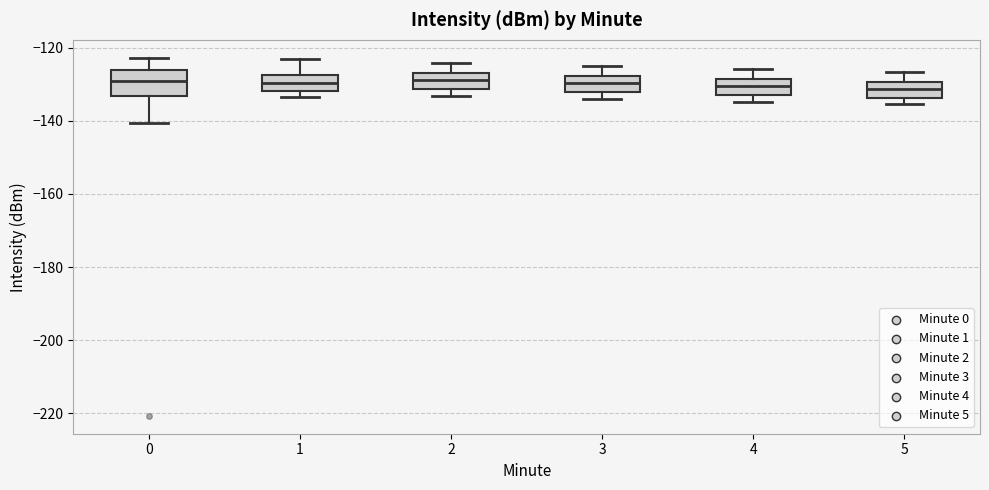

Which box is the tallest, from its lower edge to its upper edge?

0